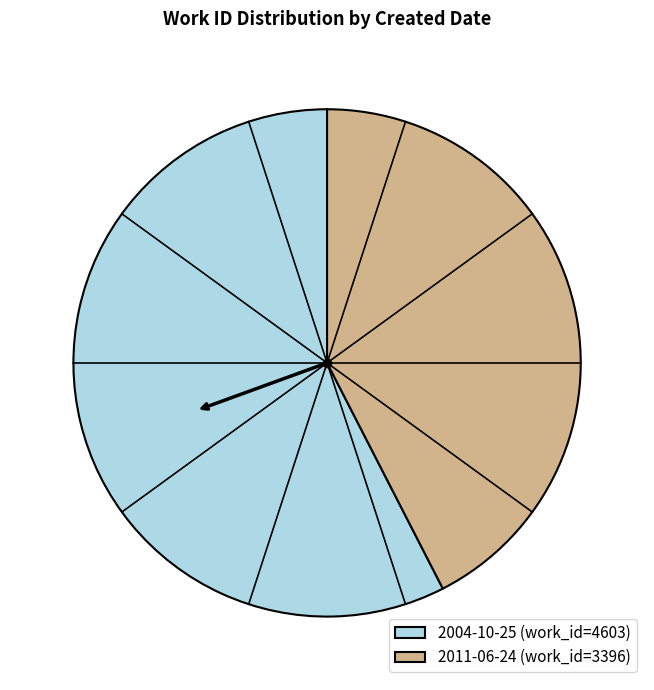

Between 2011-06-24 and 2004-10-25, which is larger?

2004-10-25